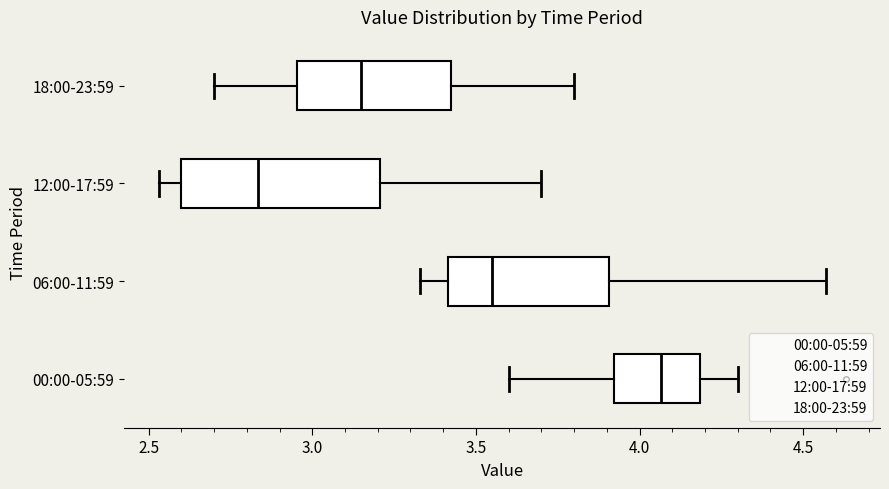

Comparing the boxes themselves (not the whiskers), which one is the widest?

12:00-17:59